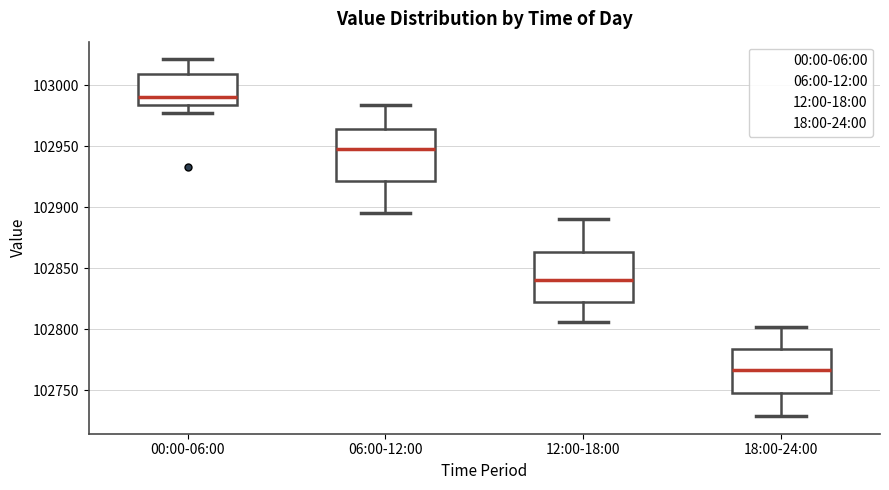

Reading left to right, transcribe this box plot: for each box, give where its median line is, the range the box spans, and where its two whiskers end, as read against the y-axis. The values are not printed on the chart, so give them approximately, as read against the axis.

00:00-06:00: median 102990, box 102985 to 103010, whiskers 102975 to 103020
06:00-12:00: median 102950, box 102920 to 102965, whiskers 102895 to 102985
12:00-18:00: median 102840, box 102820 to 102865, whiskers 102805 to 102890
18:00-24:00: median 102765, box 102750 to 102785, whiskers 102730 to 102800